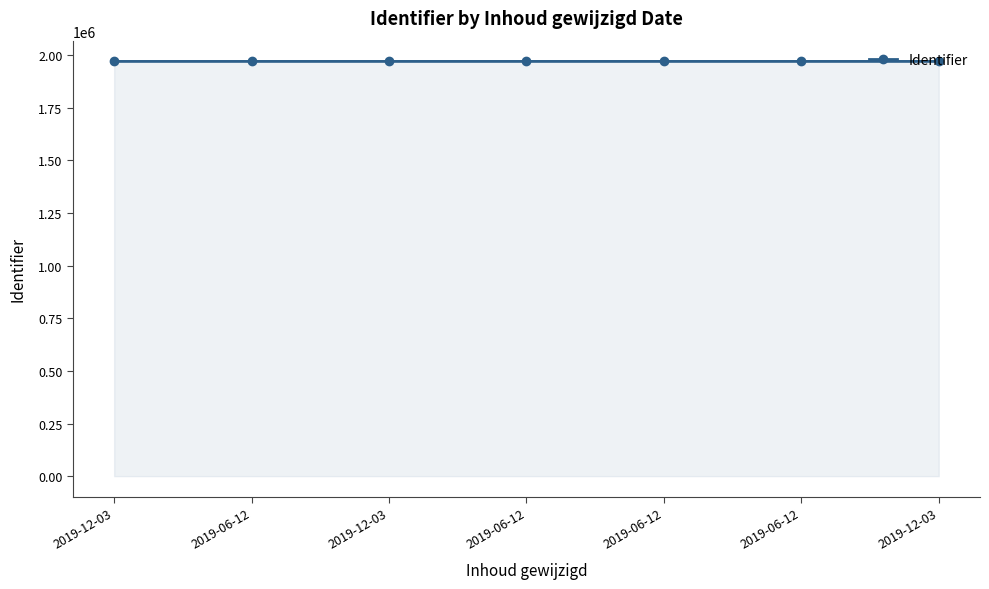

What is the value of the 3rd point from the left?

1969656